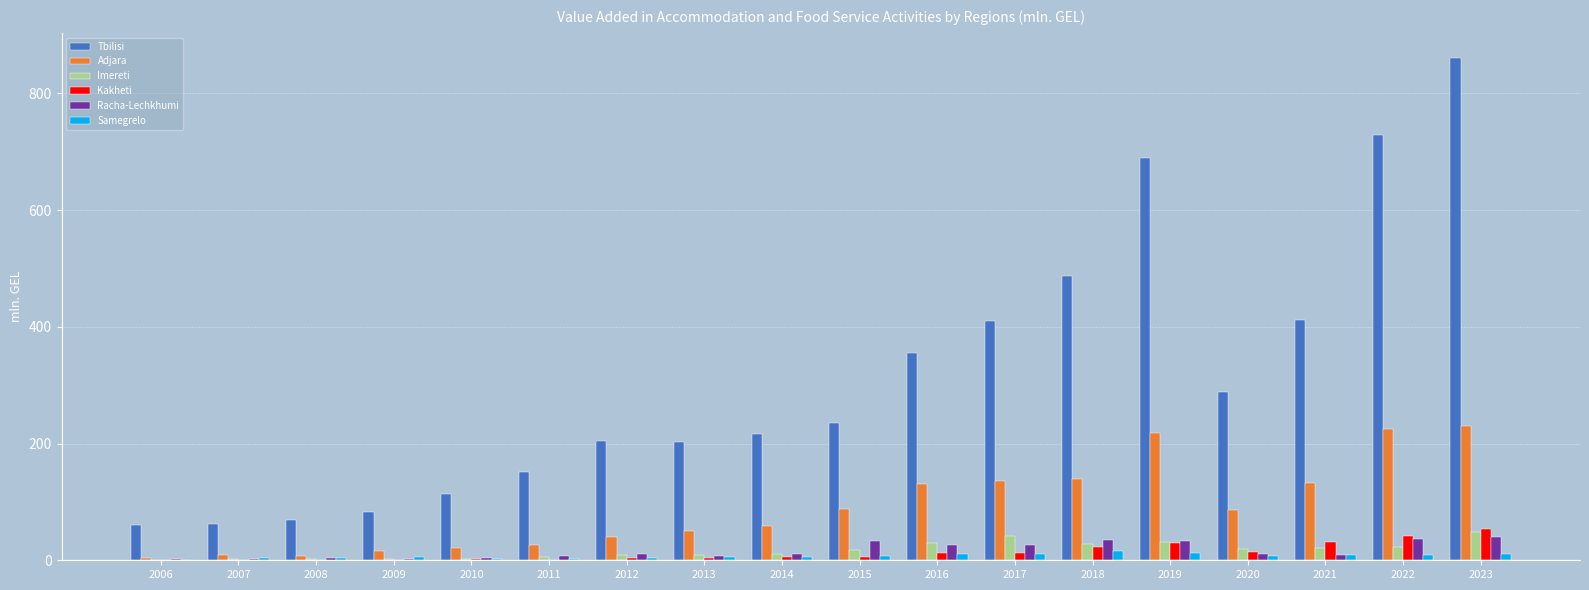

True or false: Samegrelo has a value of 7.3 at 2020.

True